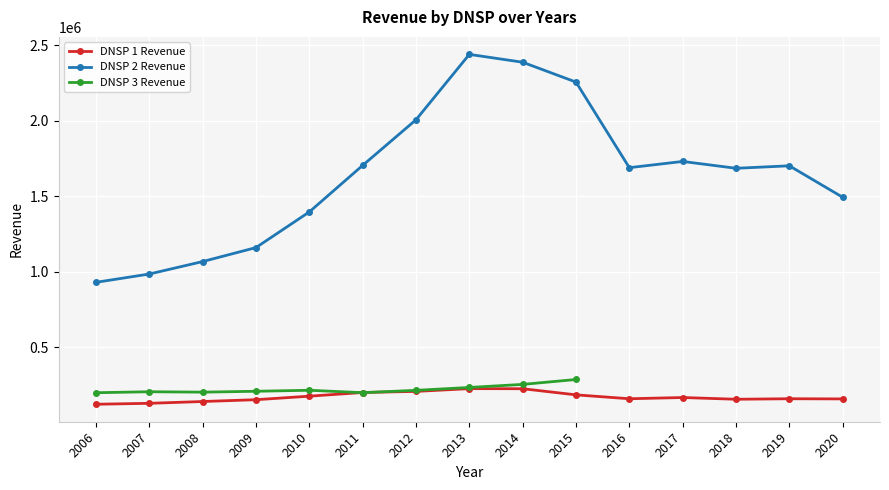

At which label does DNSP 2 Revenue reach its peak?

2013